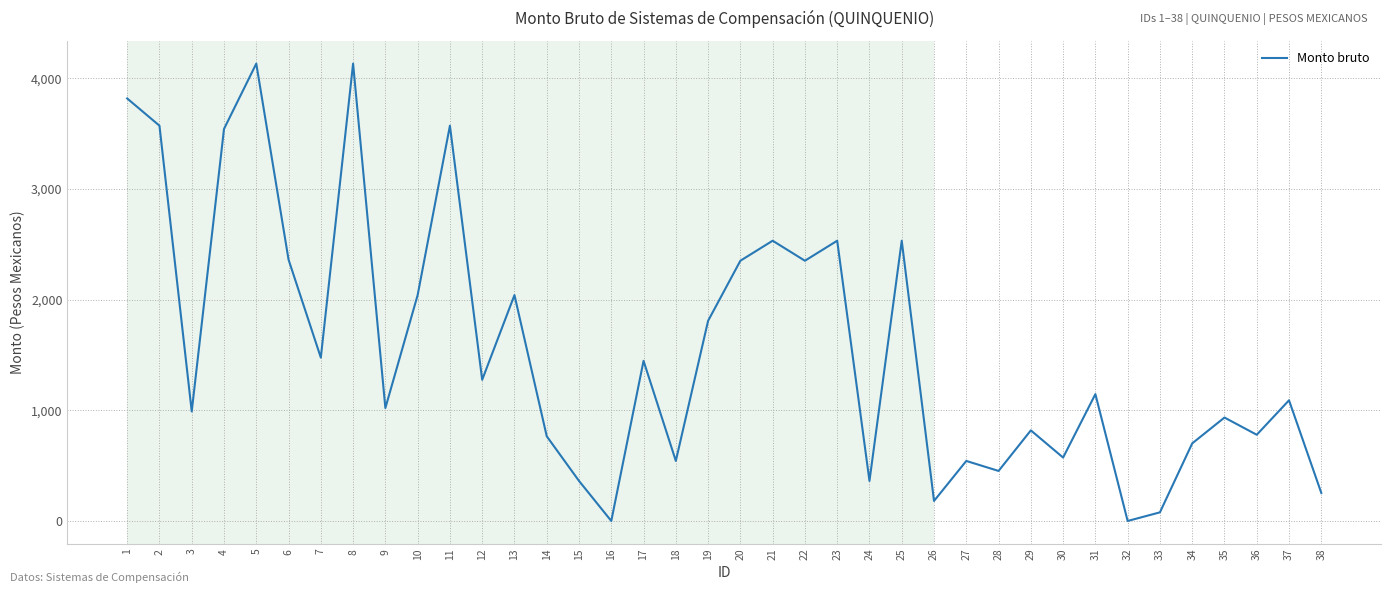

What is the change in value from 21 to 24?

-2170.3